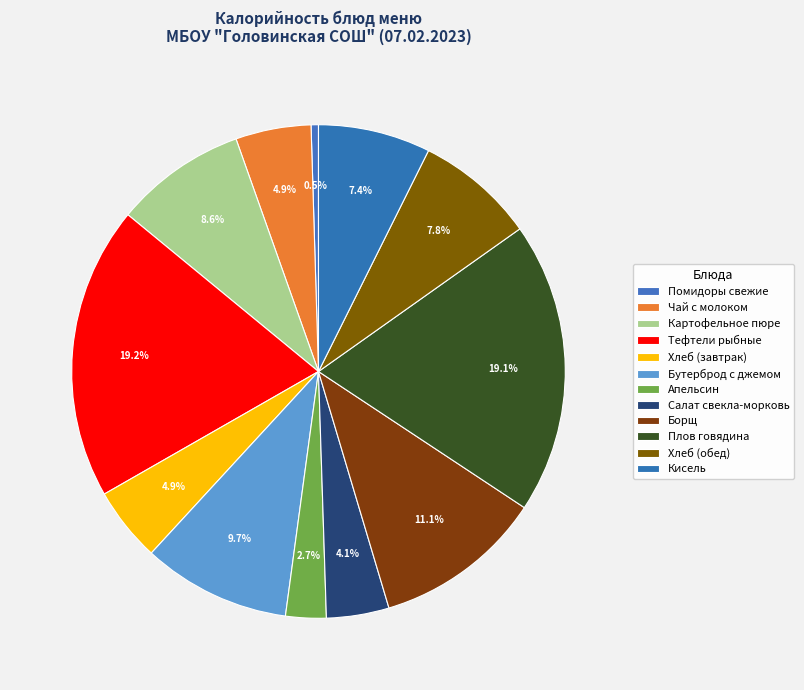

Does any single category account for the majority?

No